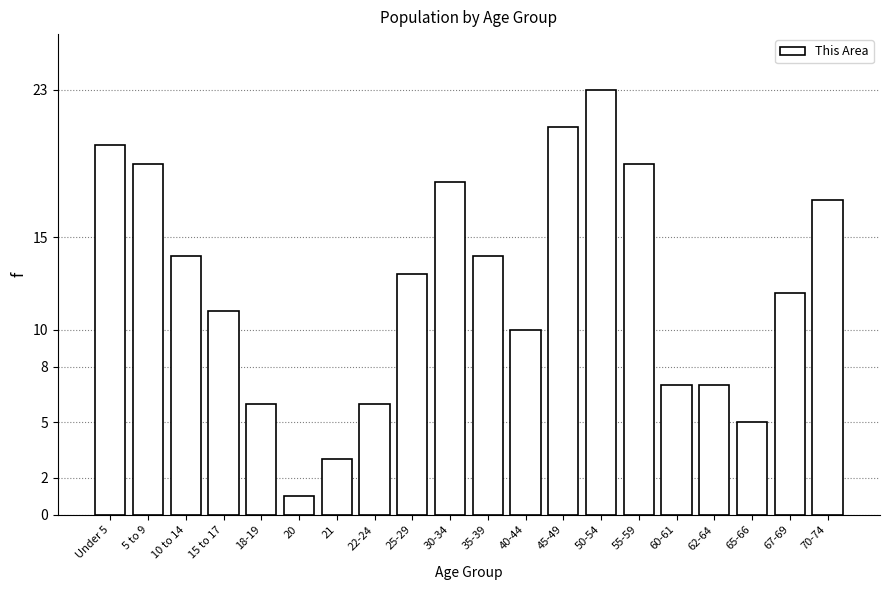

Reading right to left, extract all data points from this chart.

70-74=17	67-69=12	65-66=5	62-64=7	60-61=7	55-59=19	50-54=23	45-49=21	40-44=10	35-39=14	30-34=18	25-29=13	22-24=6	21=3	20=1	18-19=6	15 to 17=11	10 to 14=14	5 to 9=19	Under 5=20